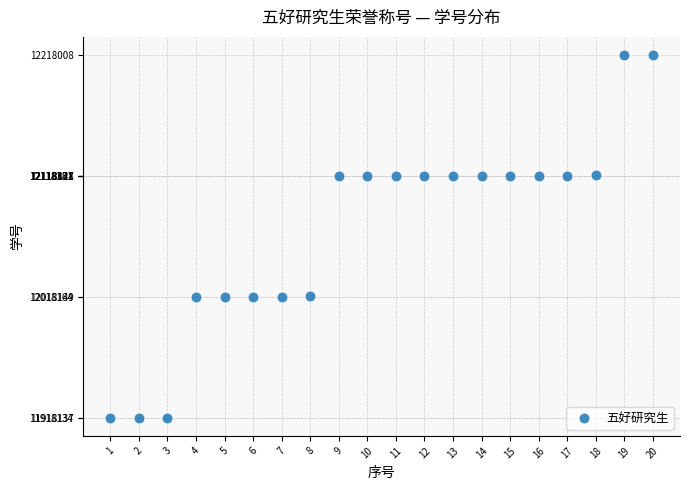

What is the range of X values (max minus min)?

19